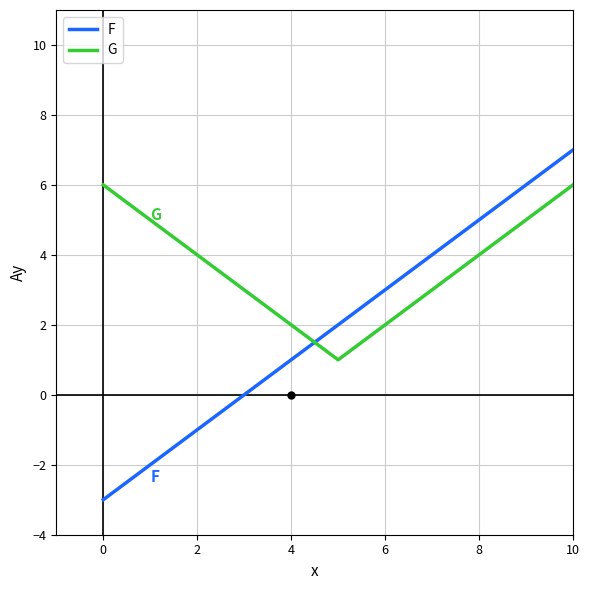

What is the maximum value for F?

7